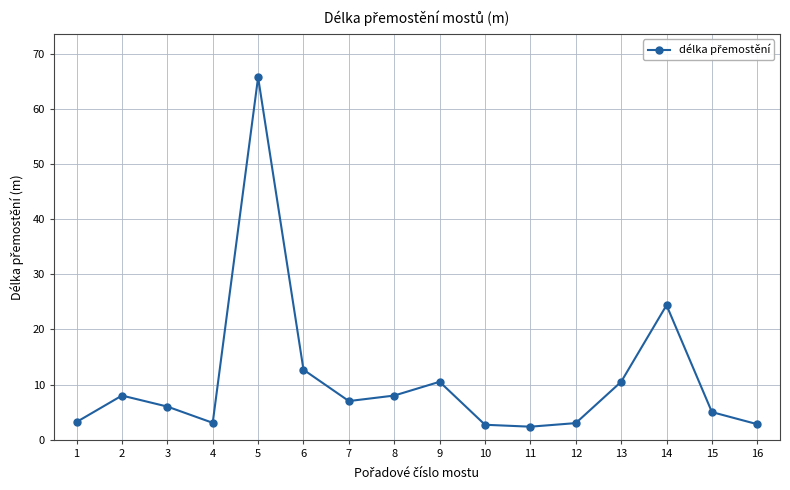

How many lines are shown in the chart?

1